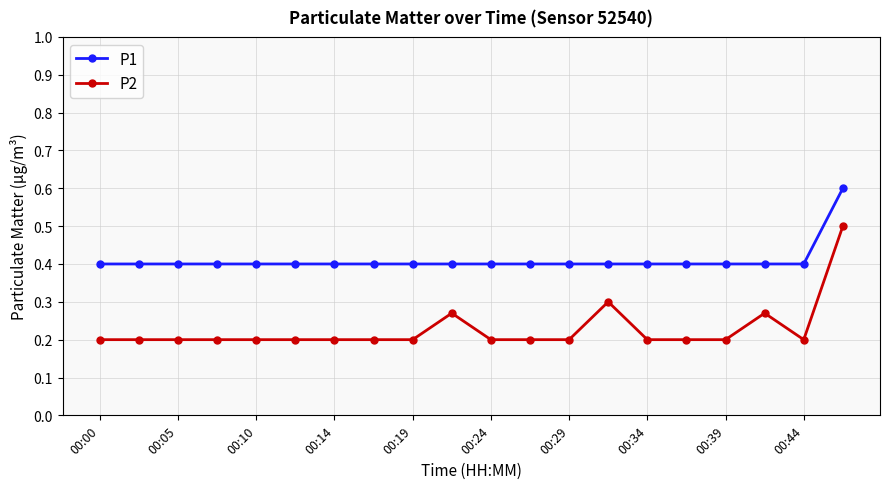

What is the highest value of the P2 series?

0.5